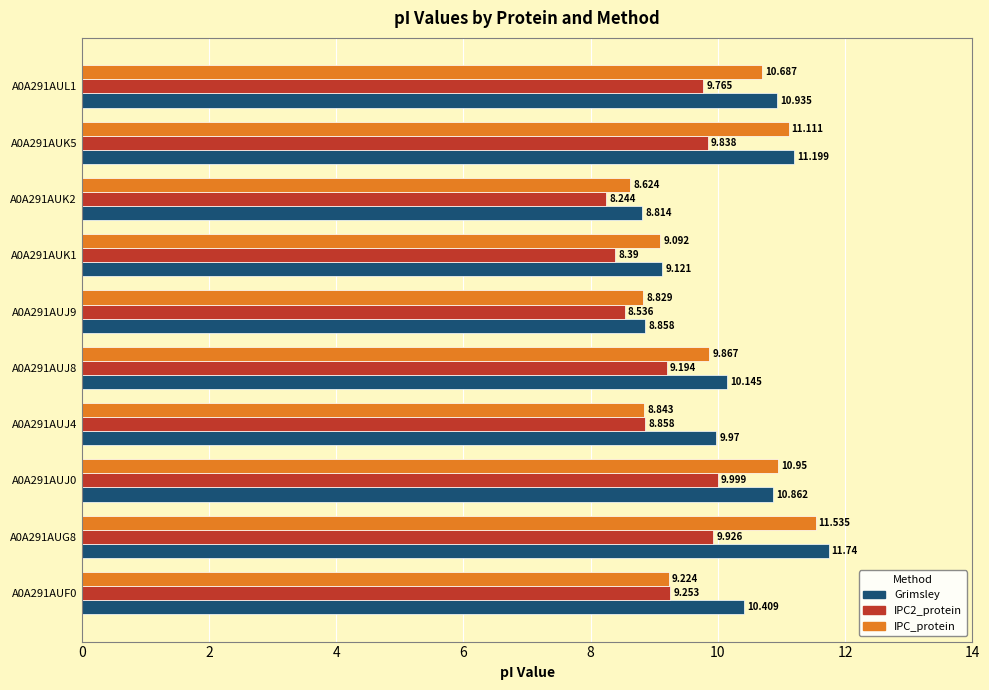

What is the average value of the Grimsley series?

10.2